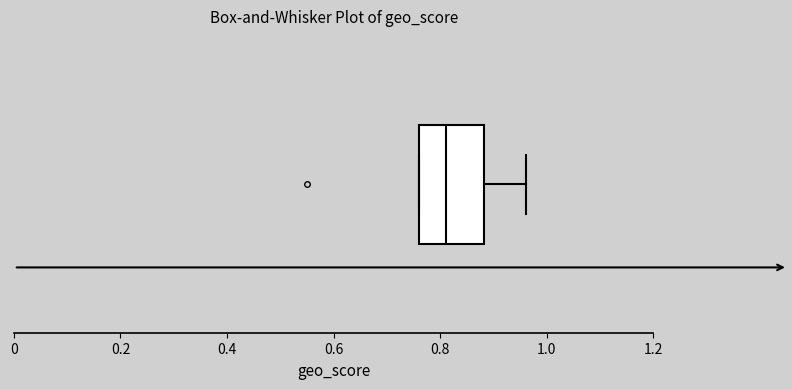

Read this box plot against the x-axis: the position of the median line, the range covered by the box, and the ends of both whiskers. The values are not printed on the chart, so give them approximately, as read against the axis.

median 0.82, box 0.76 to 0.88, whiskers 0.76 to 0.96